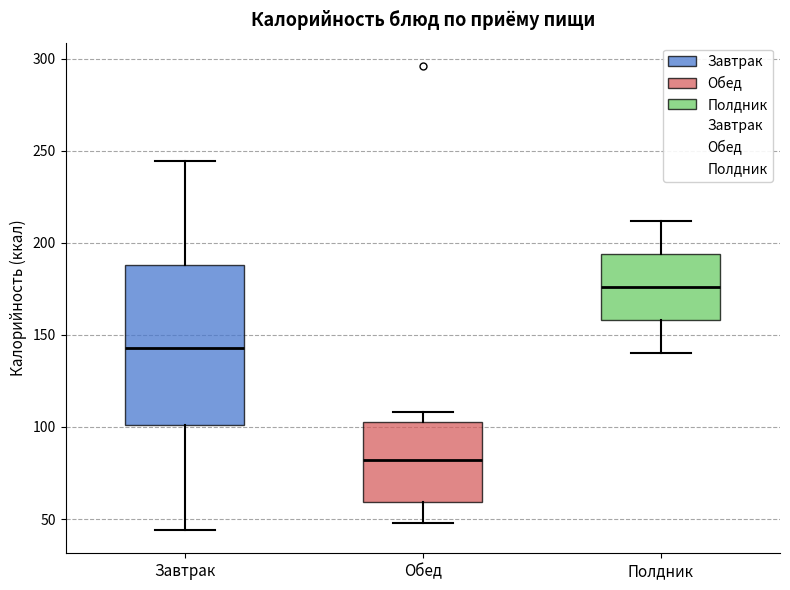

Reading left to right, transcribe this box plot: for each box, give where its median line is, the range the box spans, and where its two whiskers end, as read against the y-axis. The values are not printed on the chart, so give them approximately, as read against the axis.

Завтрак: median 145, box 100 to 190, whiskers 45 to 245
Обед: median 80, box 60 to 105, whiskers 50 to 110
Полдник: median 175, box 160 to 195, whiskers 140 to 210